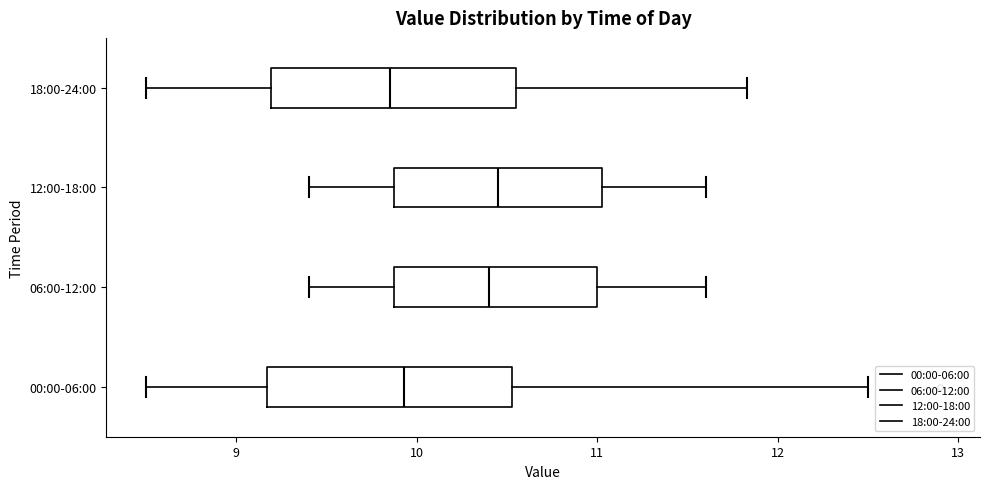

Reading bottom to top, transcribe this box plot: for each box, give where its median line is, the range the box spans, and where its two whiskers end, as read against the x-axis. The values are not printed on the chart, so give them approximately, as read against the axis.

00:00-06:00: median 9.9, box 9.2 to 10.5, whiskers 8.5 to 12.5
06:00-12:00: median 10.4, box 9.9 to 11.0, whiskers 9.4 to 11.6
12:00-18:00: median 10.5, box 9.9 to 11.0, whiskers 9.4 to 11.6
18:00-24:00: median 9.9, box 9.2 to 10.6, whiskers 8.5 to 11.8